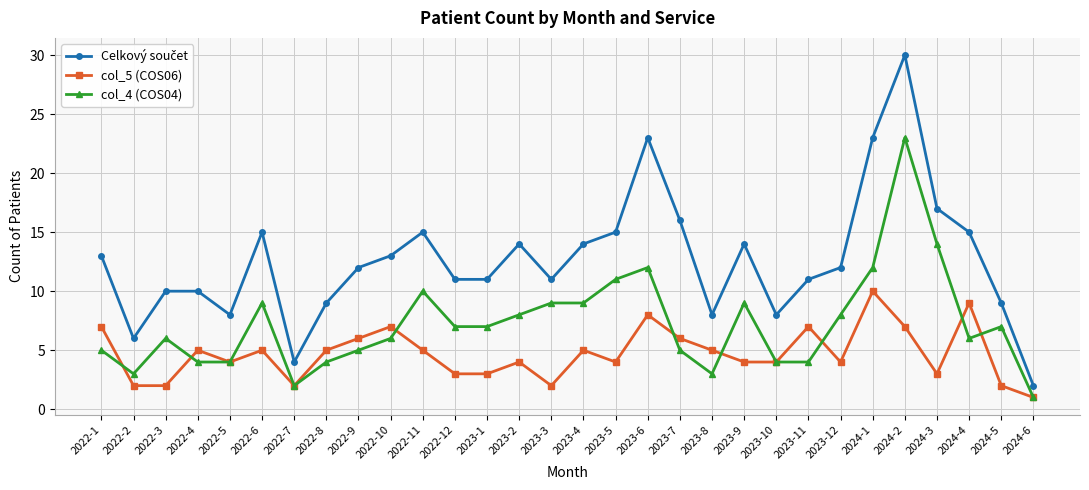

At which category does the chart reach its minimum across all series?

2024-6